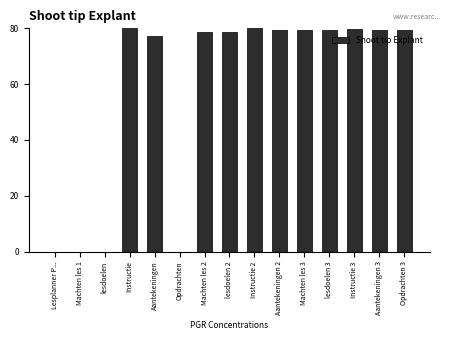

What is the maximum value shown in the chart?

80.0